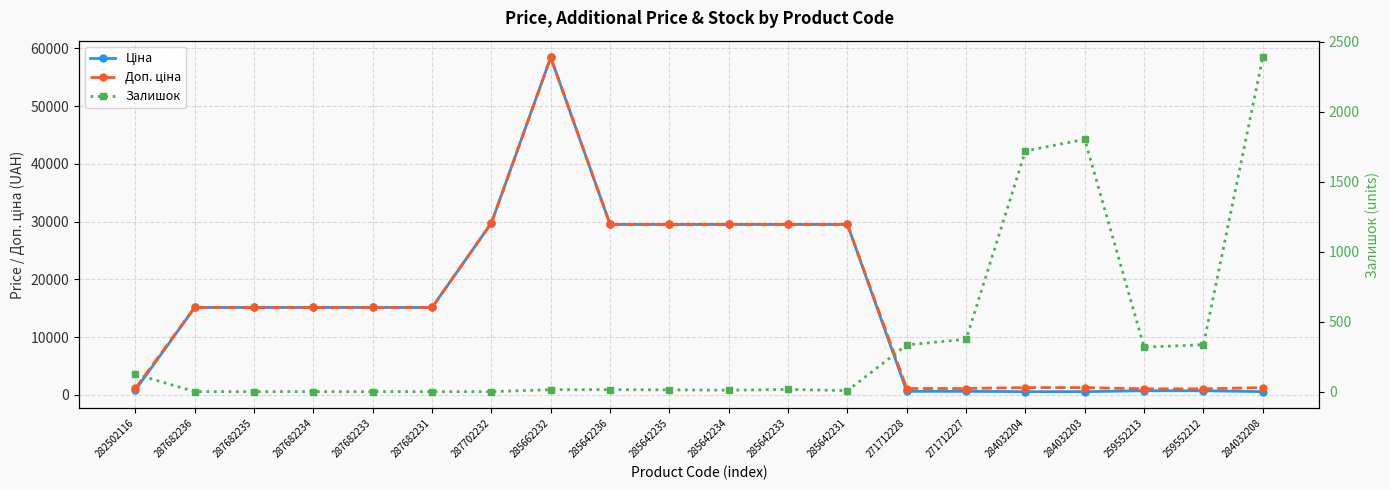

Reading left to right, what are all the values shown in this chart?

Ціна: 818.5	15120.0	15120.0	15120.0	15120.0	15120.0	29747.2	58426.5	29491.5	29491.5	29491.5	29491.5	29491.5	589.9	589.9	539.0	539.0	693.7	693.7	539.0
Доп. ціна: 1109.2	15120.0	15120.0	15120.0	15120.0	15120.0	29747.2	58426.5	29491.5	29491.5	29491.5	29491.5	29491.5	1081.7	1081.7	1235.4	1235.4	1024.6	1024.6	1235.4
Залишок: 125.0	0.0	0.0	0.0	0.0	0.0	0.0	14.0	14.0	13.0	10.0	16.0	7.0	334.0	374.0	1720.0	1802.0	318.0	335.0	2388.0